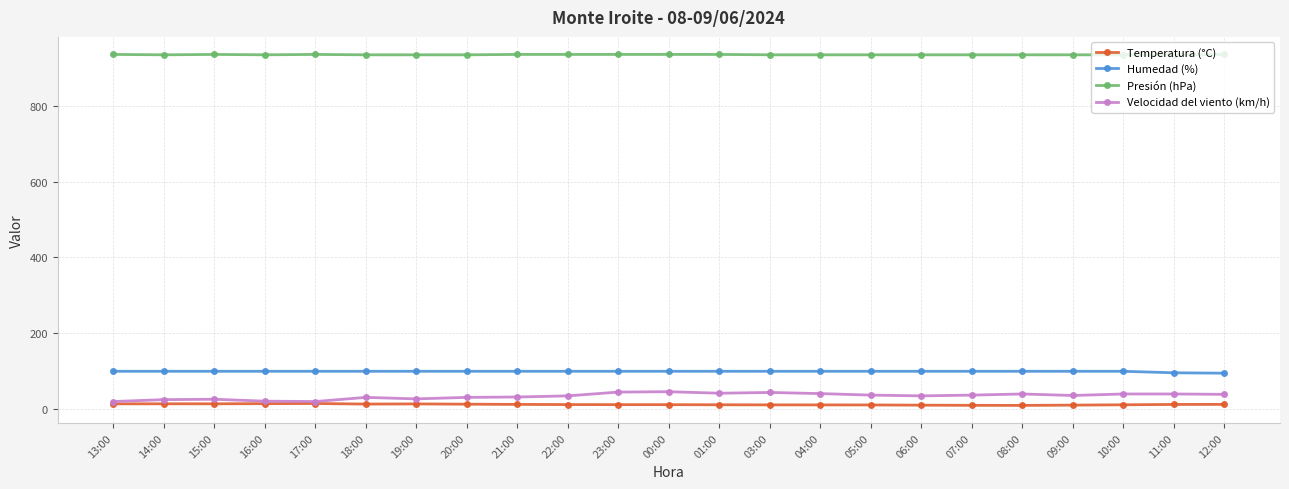

What is the value of the Humedad (%) point at the 1st from the left?

99.0